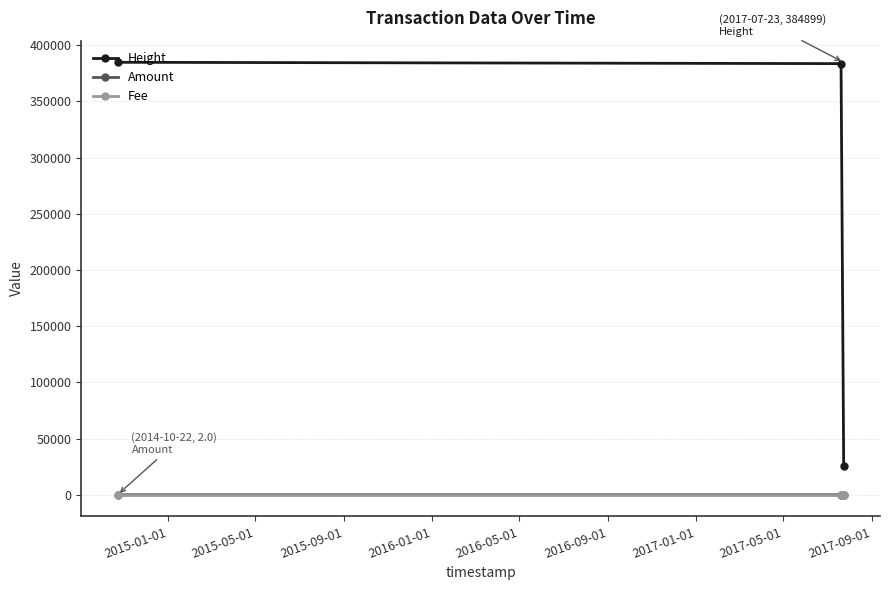

What is the sum of all Amount values?

2